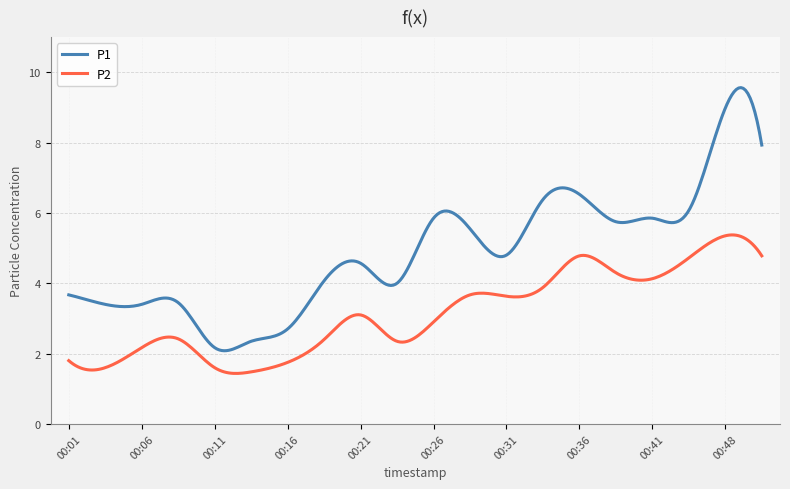

What is the difference between the maximum and minimum values in the P1 series?

7.5